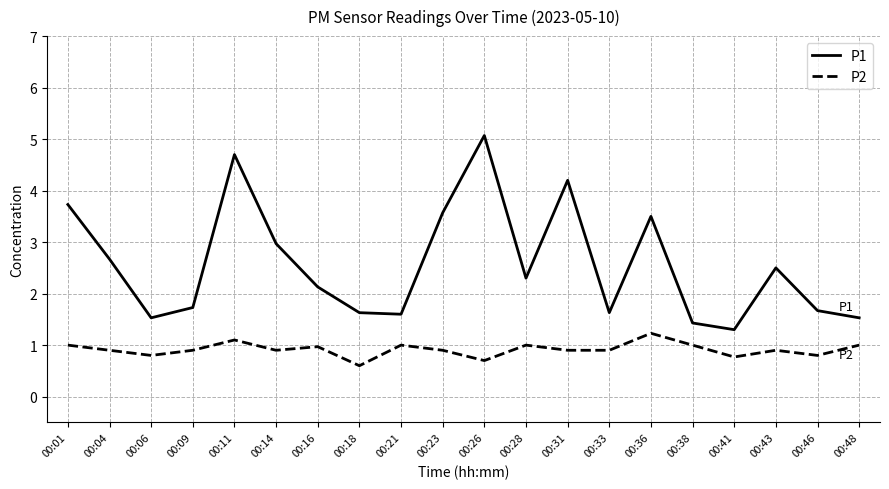

Where is P1 nearest to the value 3?

00:14